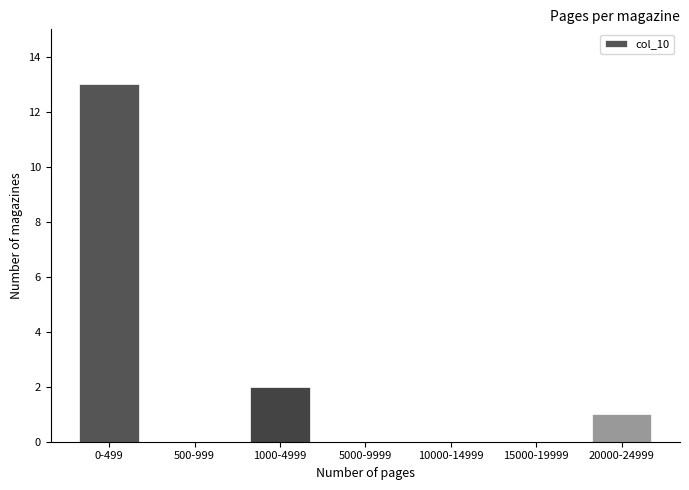

Reading left to right, transcribe all the data shown in this chart.

0-499=13	500-999=0	1000-4999=2	5000-9999=0	10000-14999=0	15000-19999=0	20000-24999=1